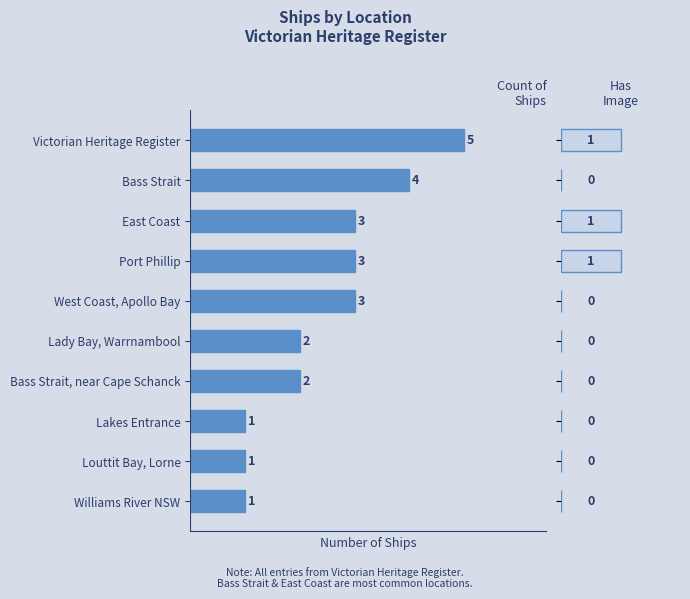

What is the sum of the Has Image values at Louttit Bay, Lorne and Port Phillip?

1